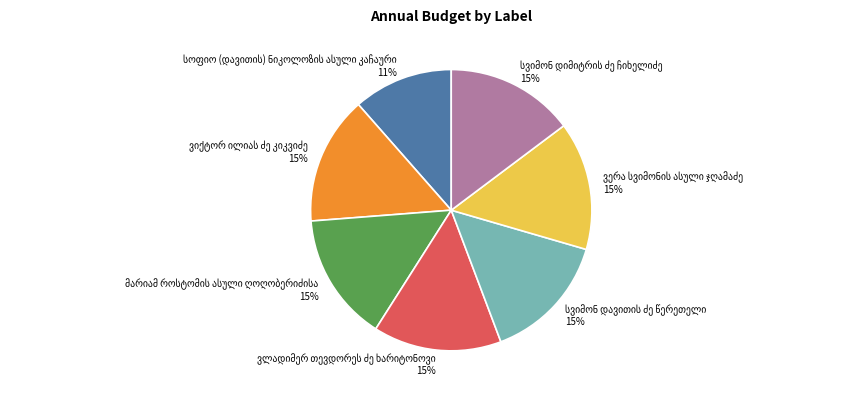

To the nearest percent, what is the average slice percentage?

14%